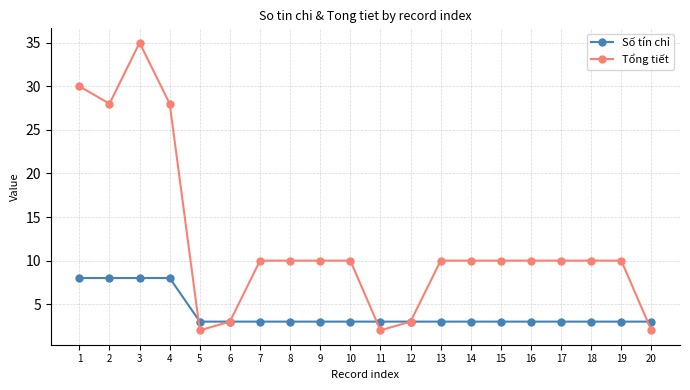

What is the total value across all series at 13?

13